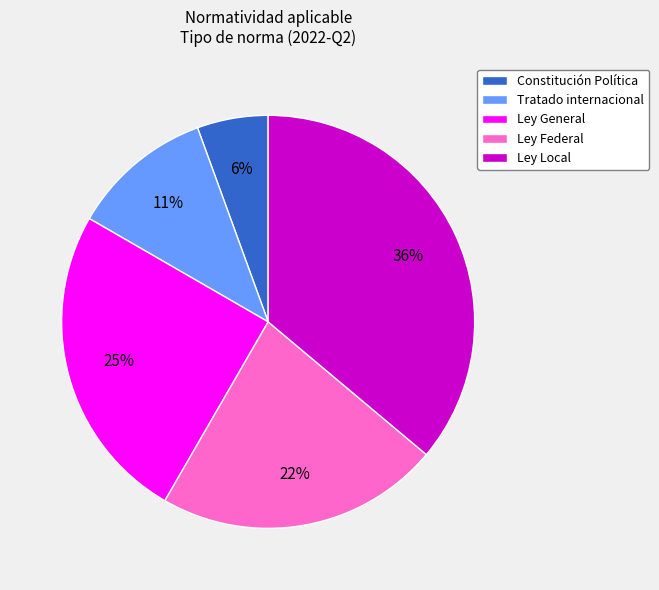

How many segments does this pie chart have?

5